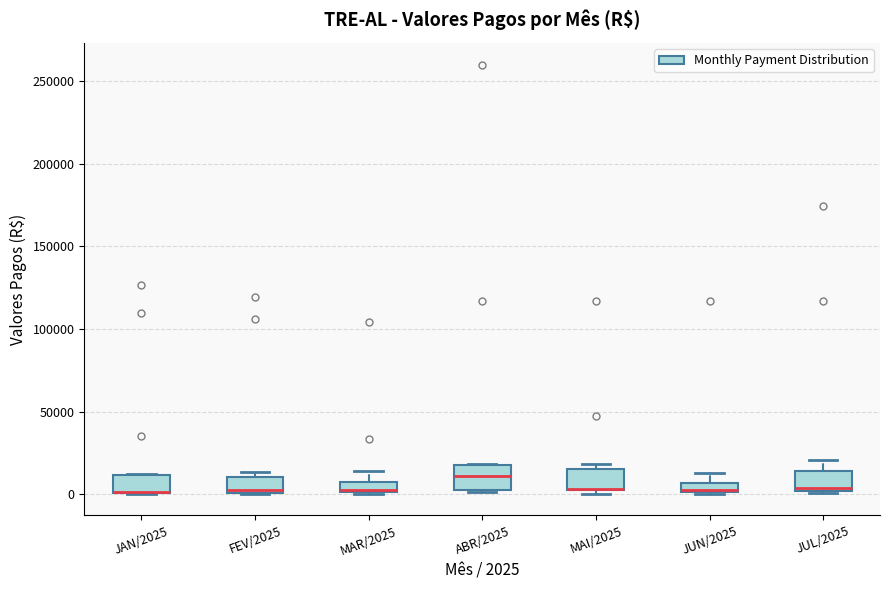

Where is the lower edge of the box for FEV/2025 on the y-axis? The values are not printed on the chart, so give them approximately, as read against the axis.

0